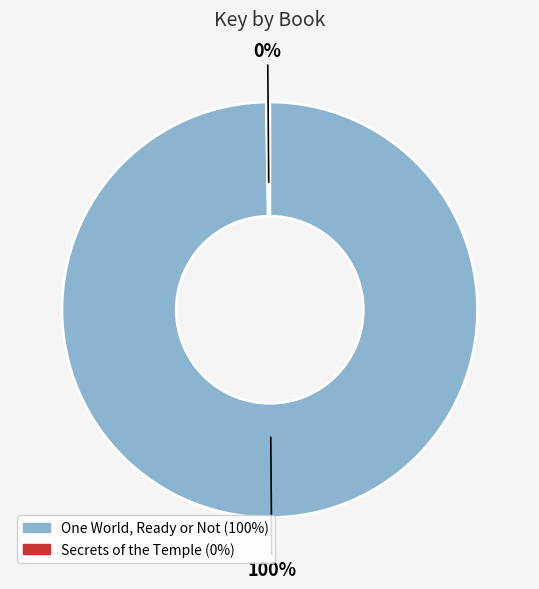

Is there any slice that represents more than half of the pie?

Yes